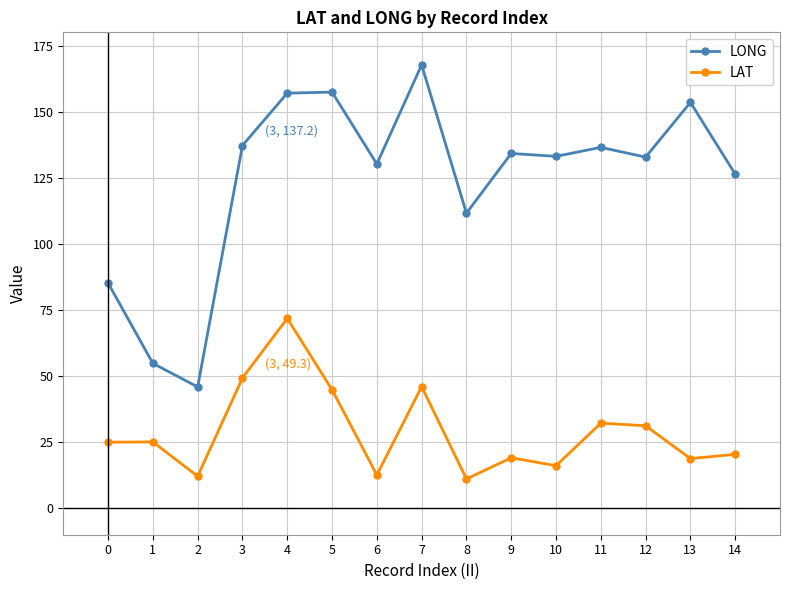

What is the greatest value displayed?

167.7